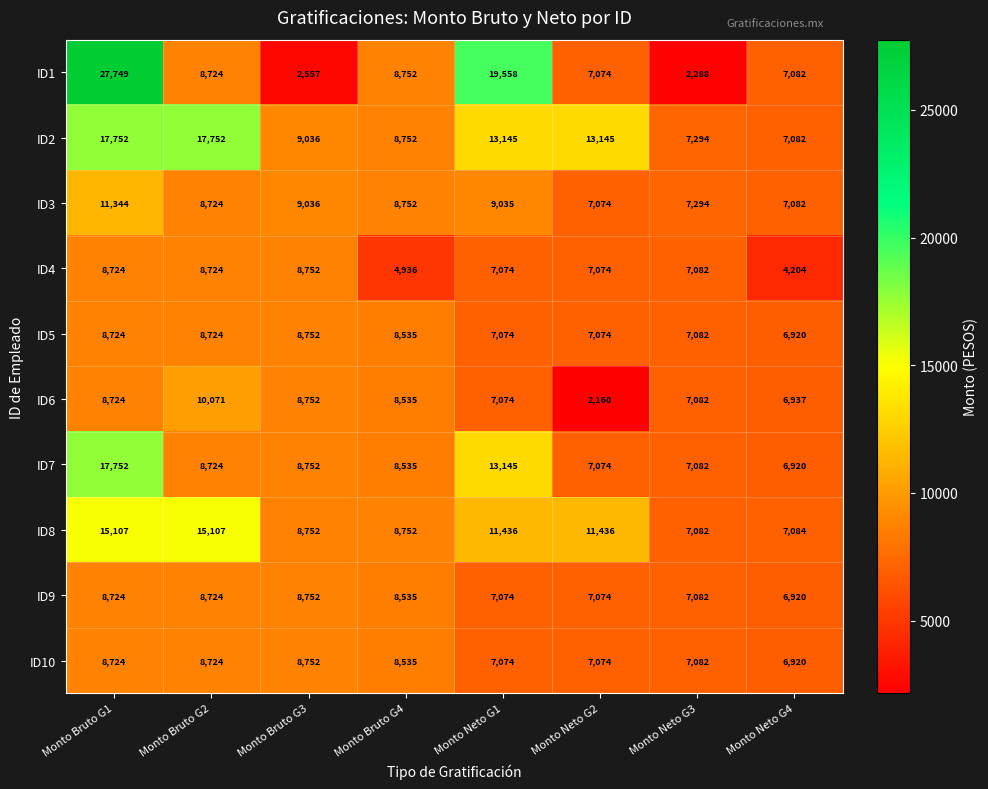

List the labels in order of ID7 value, smallest first.

Monto Neto G4, Monto Neto G2, Monto Neto G3, Monto Bruto G4, Monto Bruto G2, Monto Bruto G3, Monto Neto G1, Monto Bruto G1